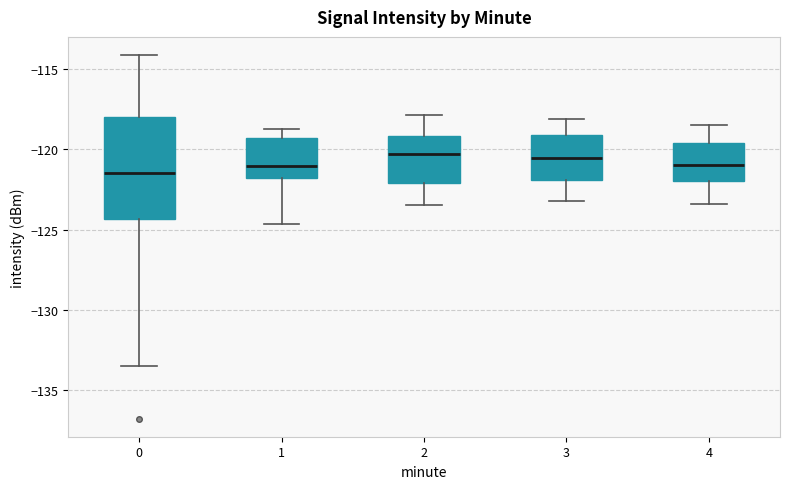

Reading left to right, transcribe this box plot: for each box, give where its median line is, the range the box spans, and where its two whiskers end, as read against the y-axis. The values are not printed on the chart, so give them approximately, as read against the axis.

0: median -121.5, box -124.5 to -118.0, whiskers -133.5 to -114.0
1: median -121.0, box -122.0 to -119.5, whiskers -124.5 to -119.0
2: median -120.5, box -122.0 to -119.0, whiskers -123.5 to -118.0
3: median -120.5, box -122.0 to -119.0, whiskers -123.0 to -118.0
4: median -121.0, box -122.0 to -119.5, whiskers -123.5 to -118.5